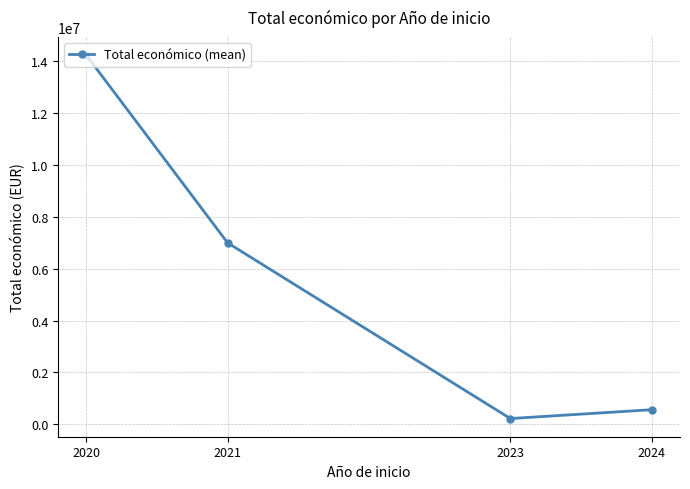

What is the value of the 1st point from the left?

14240764.7